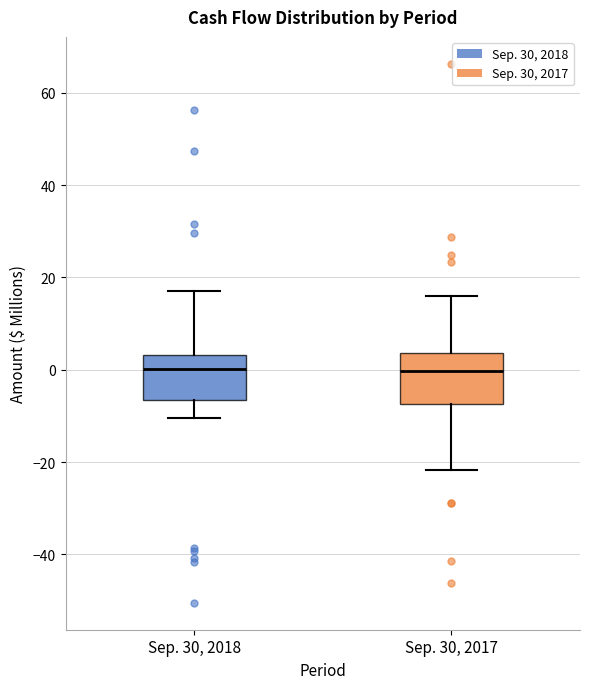

Where is the upper edge of the box for Sep. 30, 2017 on the y-axis? The values are not printed on the chart, so give them approximately, as read against the axis.

4